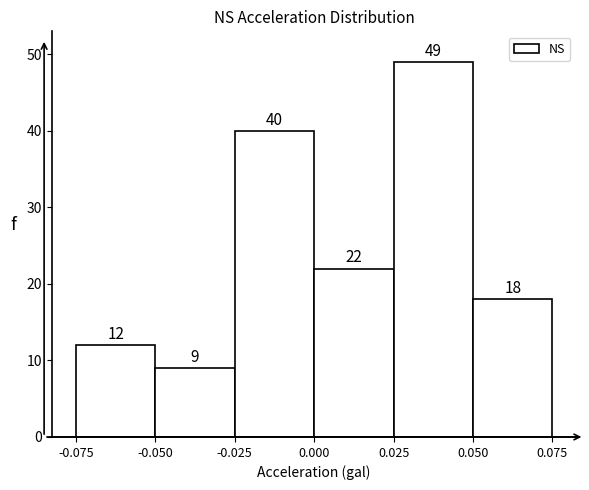

Reading left to right, list every bar in this chart as the range it spans on the x-axis followed by its height.

-0.075 to -0.050: 12
-0.050 to -0.025: 9
-0.025 to 0.000: 40
0.000 to 0.025: 22
0.025 to 0.050: 49
0.050 to 0.075: 18